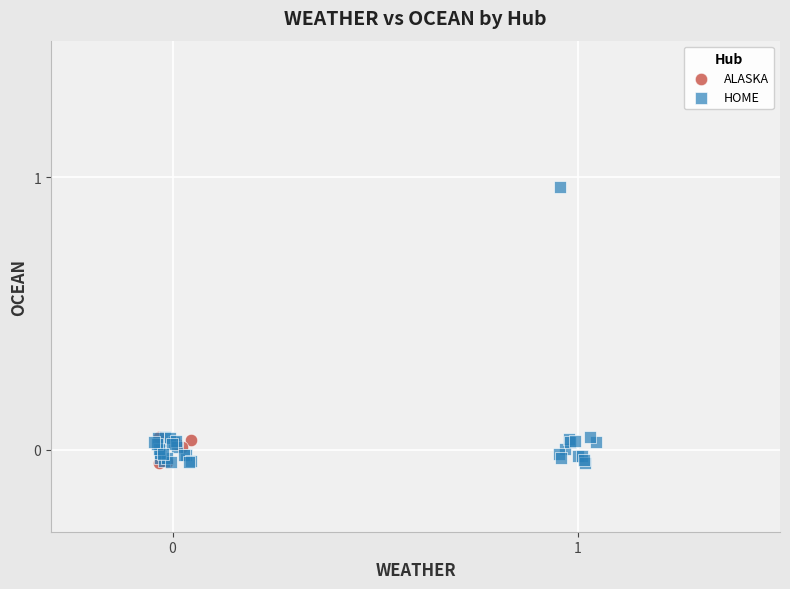

Which series reaches the maximum Y coordinate?

HOME